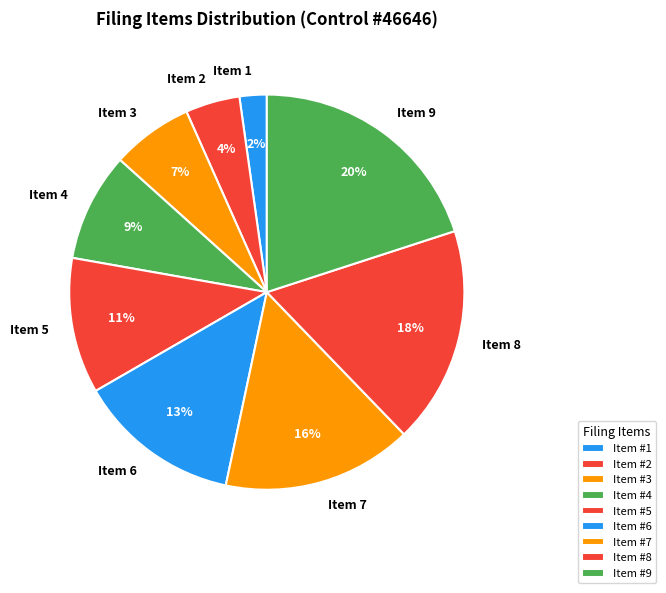

To the nearest percent, what is the combined percentage of Item 5 and Item 9?

31%